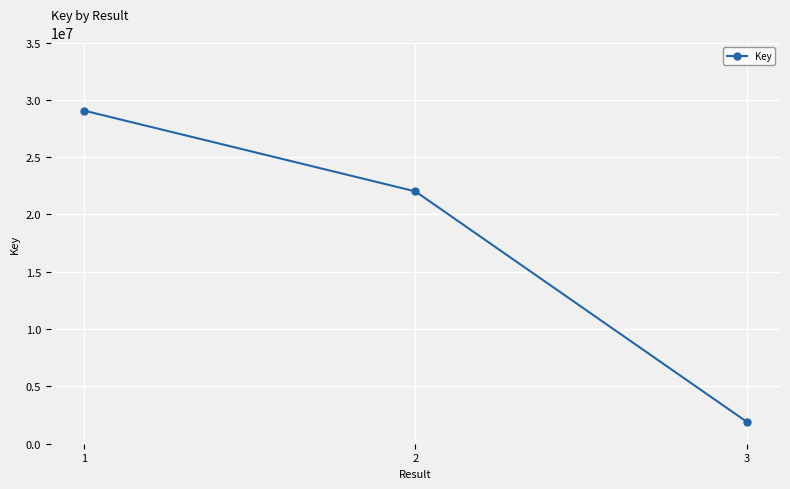

What is the sum of the values at 2 and 1?

51072541